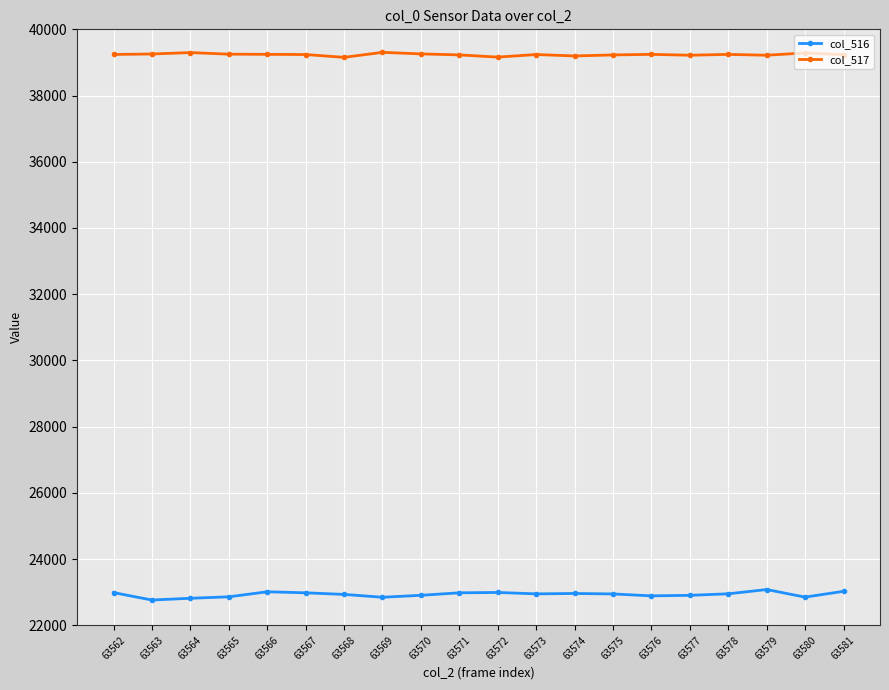

How many data points does each series have?

20